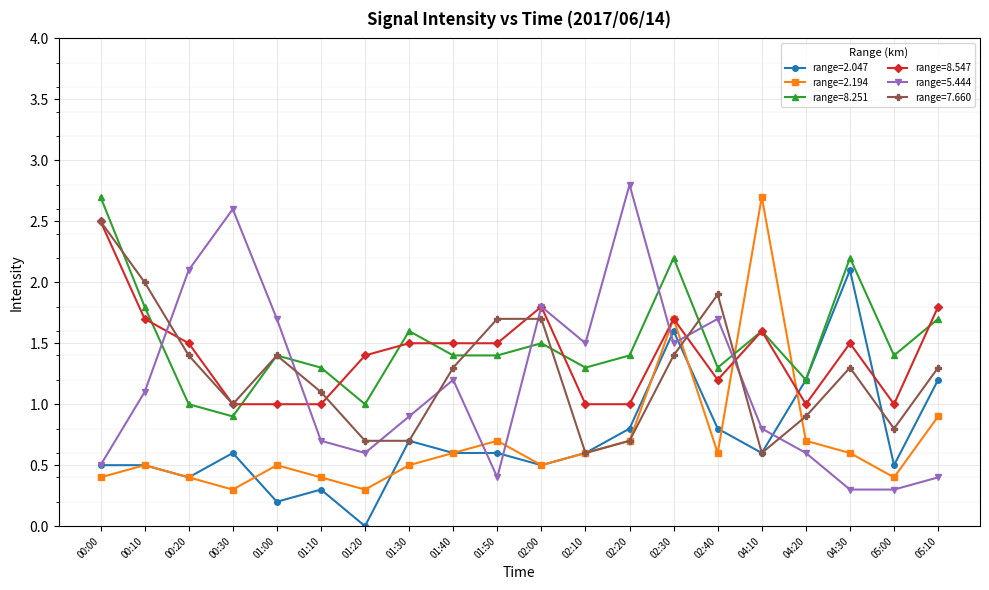

How many times do range=2.047 and range=8.547 cross each other?

2